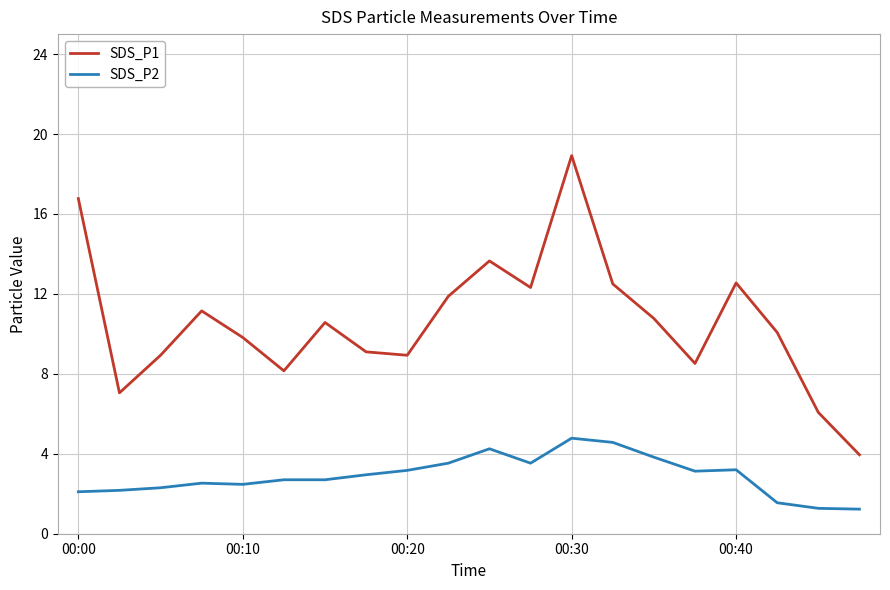

Does the chart display data point markers on the line(s)?

No